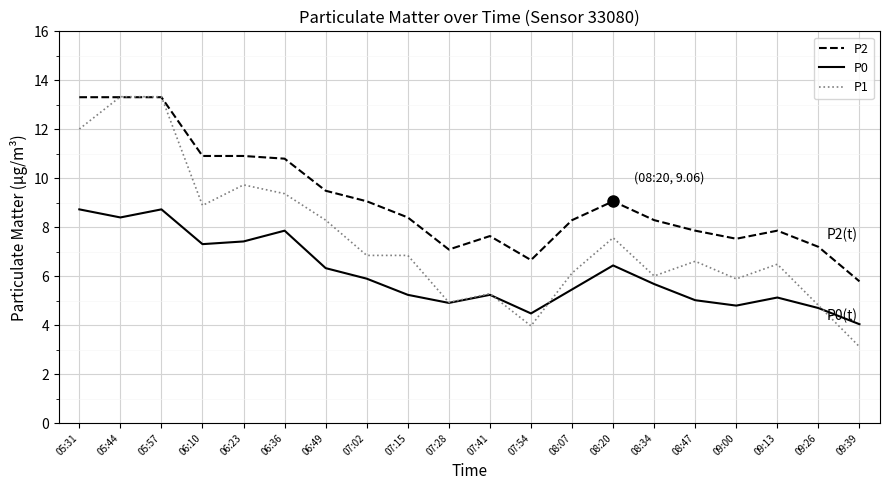

What is the smallest value displayed?

3.1